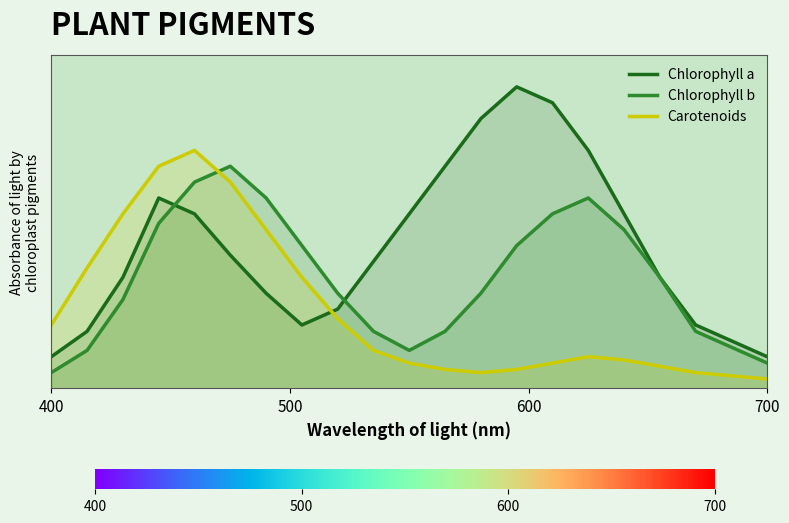

At how many categories does at least one series exceed 0?

20